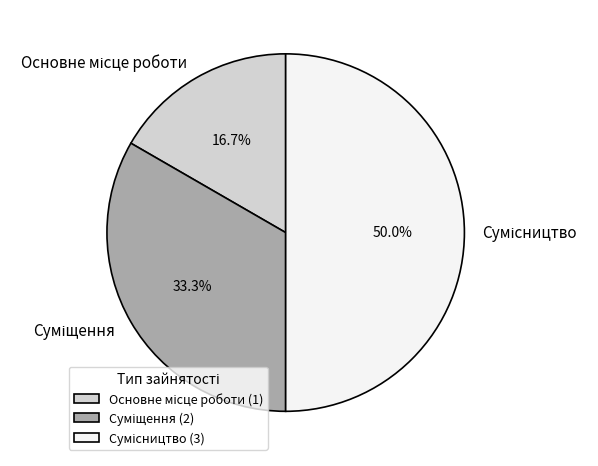

Which slice is the smallest?

Основне місце роботи